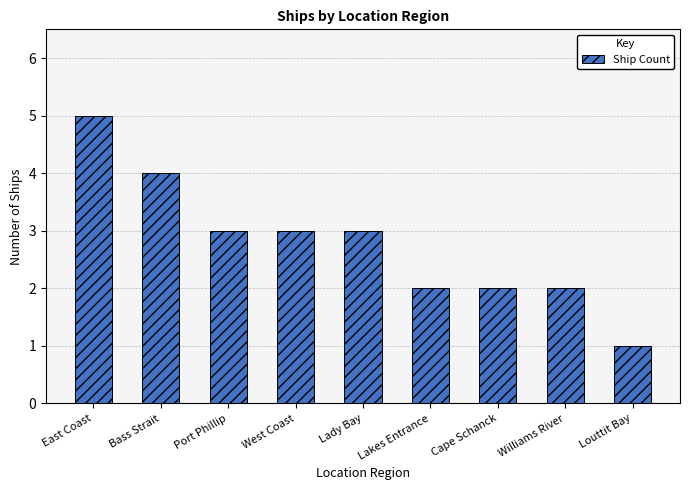

Approximately how many times larger is the value at East Coast compared to Bass Strait?

1.2